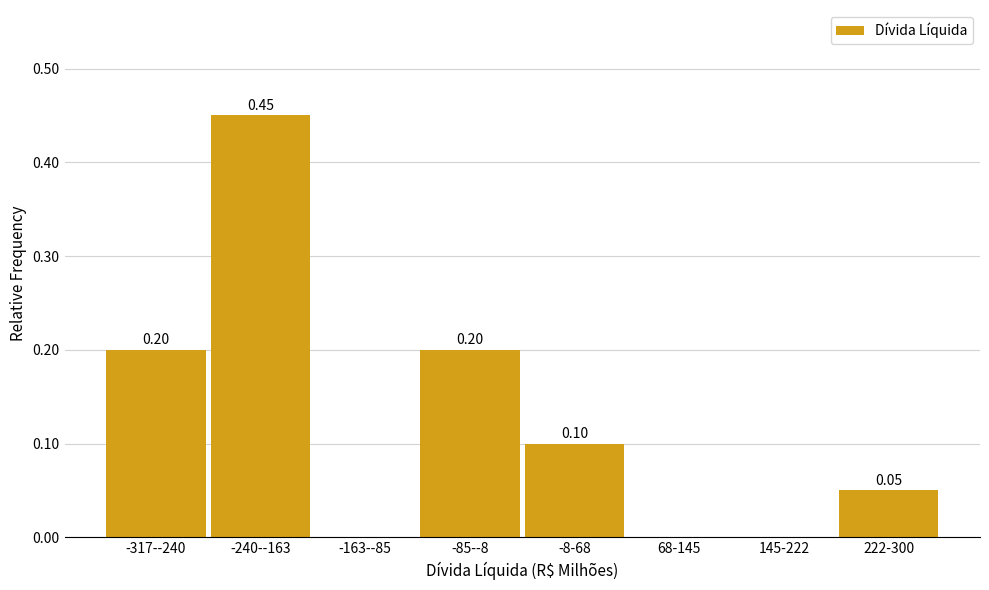

What is the sum of all values?

1.0